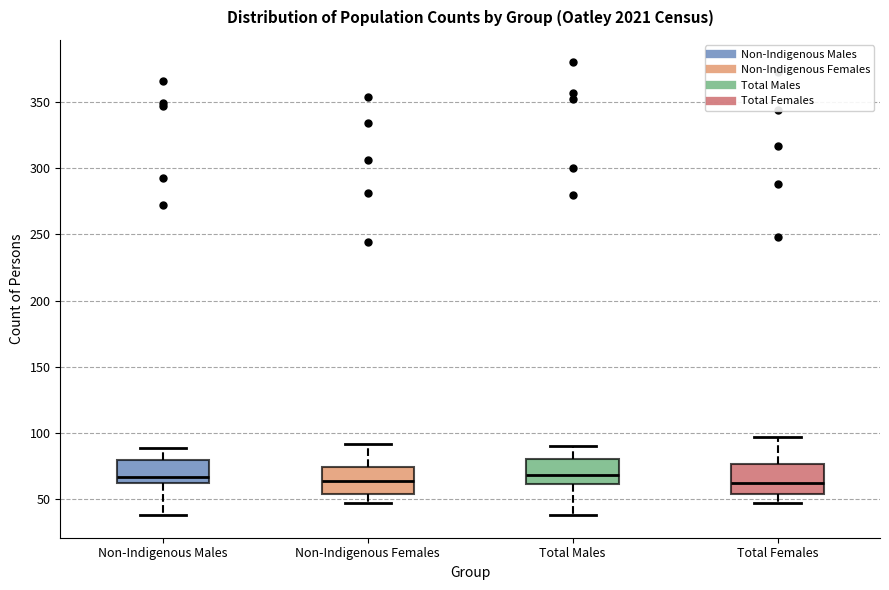

Reading left to right, read every box against the y-axis: the position of its median line, the range the box covers, and the ends of its whiskers. The values are not printed on the chart, so give them approximately, as read against the axis.

Non-Indigenous Males: median 65, box 60 to 80, whiskers 40 to 90
Non-Indigenous Females: median 65, box 55 to 75, whiskers 45 to 90
Total Males: median 70, box 60 to 80, whiskers 40 to 90
Total Females: median 60, box 55 to 75, whiskers 45 to 95